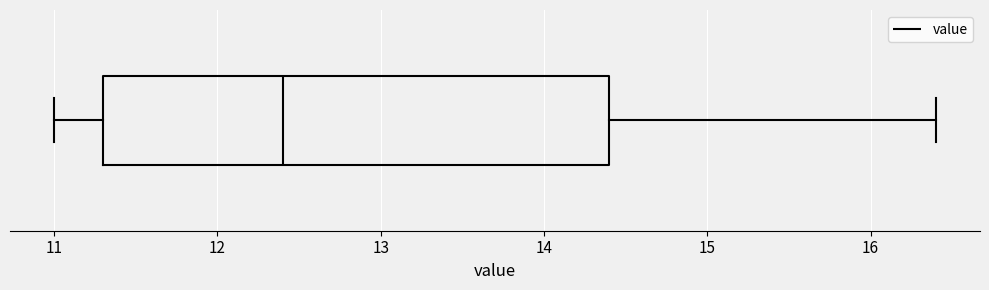

Where does the left whisker of the box end on the x-axis? The values are not printed on the chart, so give them approximately, as read against the axis.

11.0